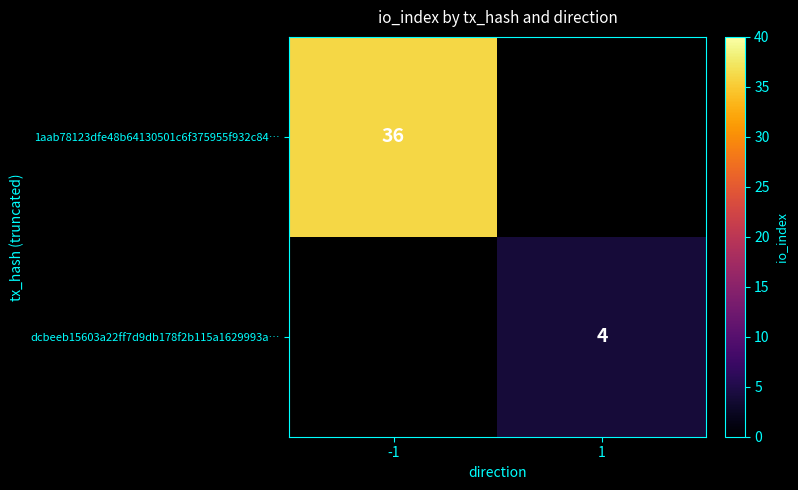

Is it true that 1aab78123dfe48b64130501c6f375955f932c84… equals 24 at -1?

False